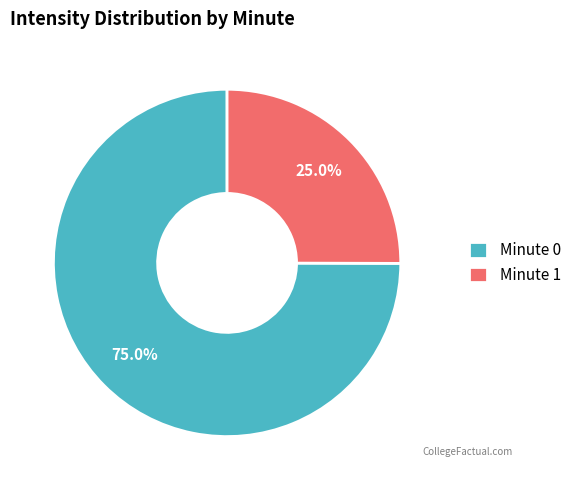

Does any single category account for the majority?

Yes